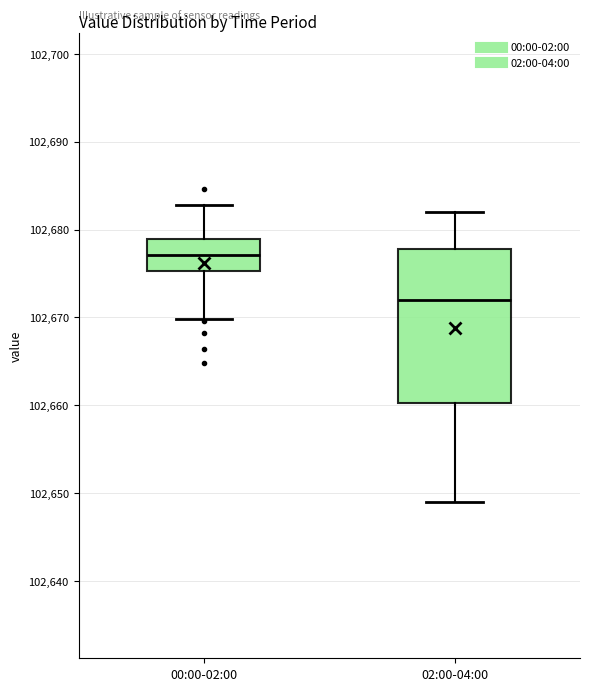

Which box's median line is the lowest?

02:00-04:00